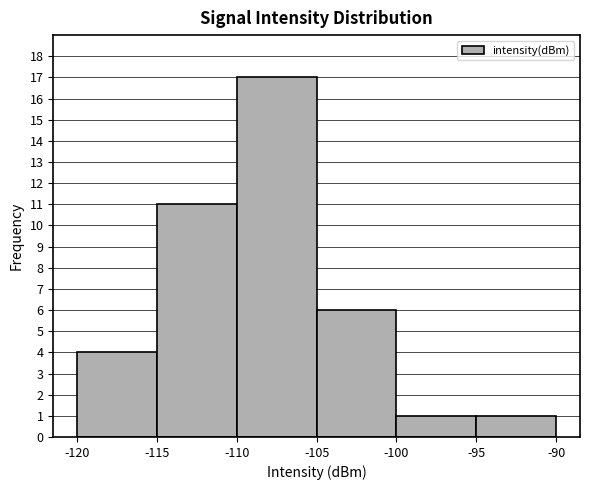

What is the height of the bar covering -110 to -105 on the x-axis? The values are not printed on the chart, so give them approximately, as read against the axis.

17